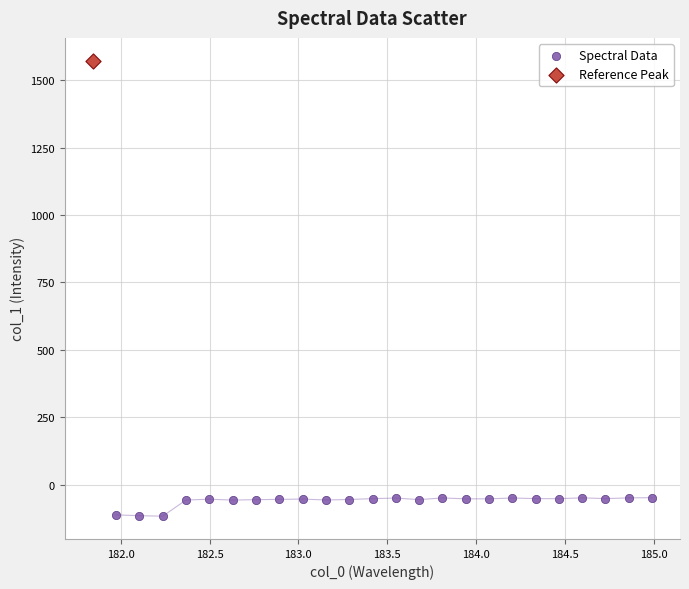

What are all the series names shown in the legend?

Spectral Data, Reference Peak